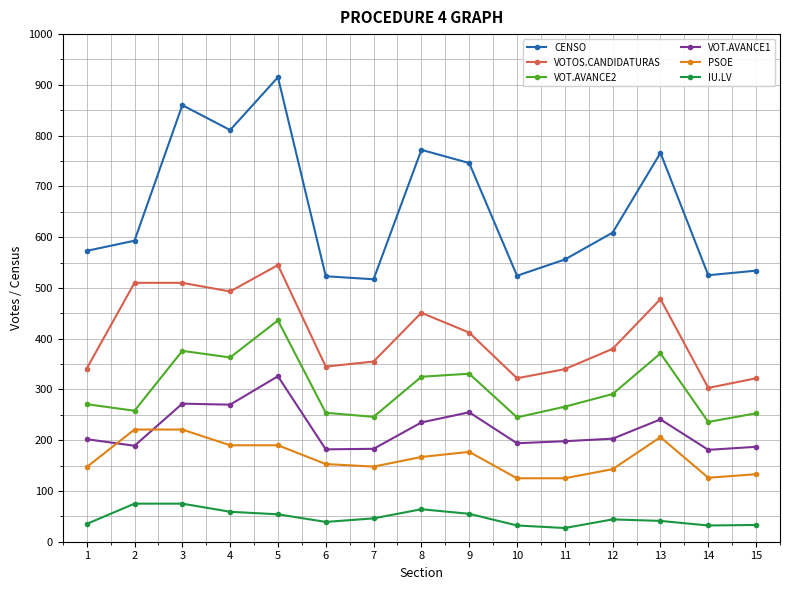

How many lines are shown in the chart?

6